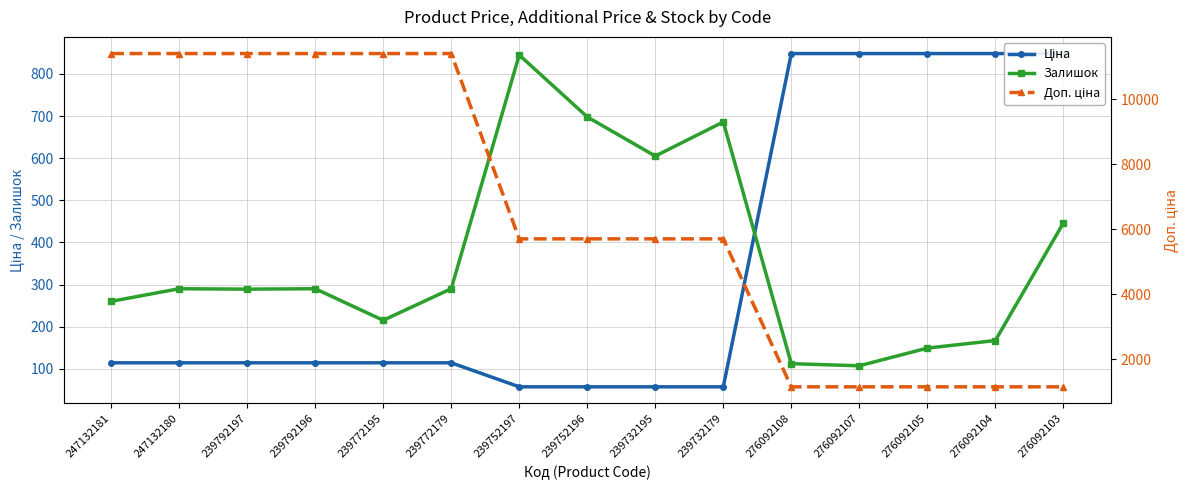

Reading left to right, list all the values displayed in this chart.

Ціна: 247132181=114.1	247132180=114.1	239792197=114.1	239792196=114.1	239772195=114.1	239772179=114.1	239752197=57.0	239752196=57.0	239732195=57.0	239732179=57.0	276092108=848.4	276092107=848.4	276092105=848.4	276092104=848.4	276092103=848.4
Залишок: 247132181=260.0	247132180=290.0	239792197=289.0	239792196=290.0	239772195=215.0	239772179=290.0	239752197=845.0	239752196=698.0	239732195=605.0	239732179=686.0	276092108=112.0	276092107=107.0	276092105=149.0	276092104=167.0	276092103=446.0
Доп. ціна: 247132181=11410.0	247132180=11410.0	239792197=11410.0	239792196=11410.0	239772195=11410.0	239772179=11410.0	239752197=5705.0	239752196=5705.0	239732195=5705.0	239732179=5705.0	276092108=1149.7	276092107=1149.7	276092105=1149.7	276092104=1149.7	276092103=1149.7